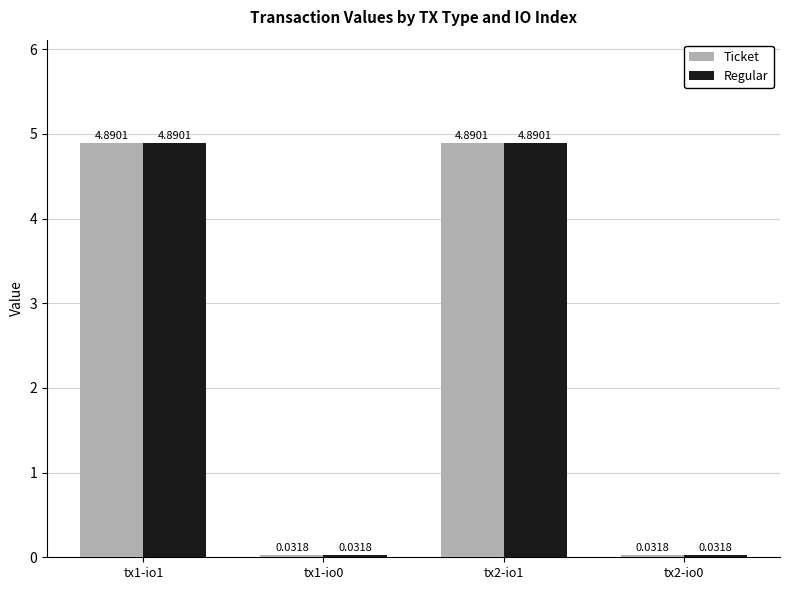

What is the total value across all series at tx1-io1?

9.8